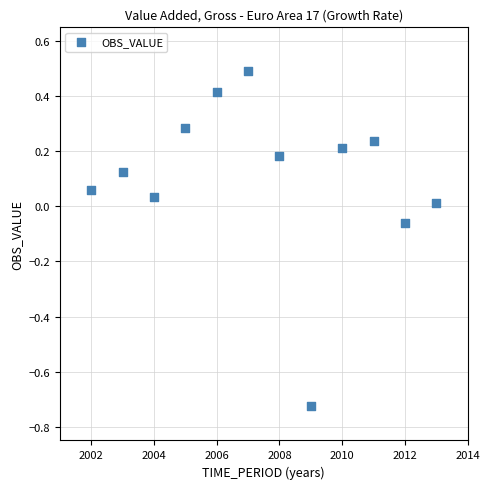

What is the range of X values (max minus min)?

11.0